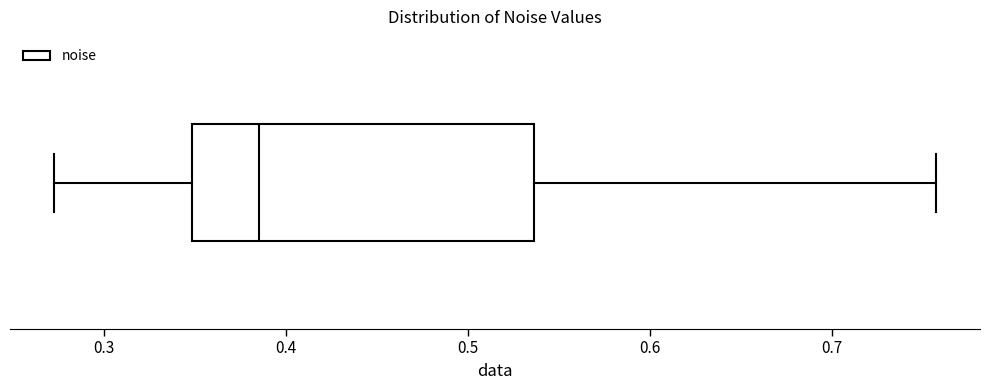

Where does the left whisker of the box end on the x-axis? The values are not printed on the chart, so give them approximately, as read against the axis.

0.27